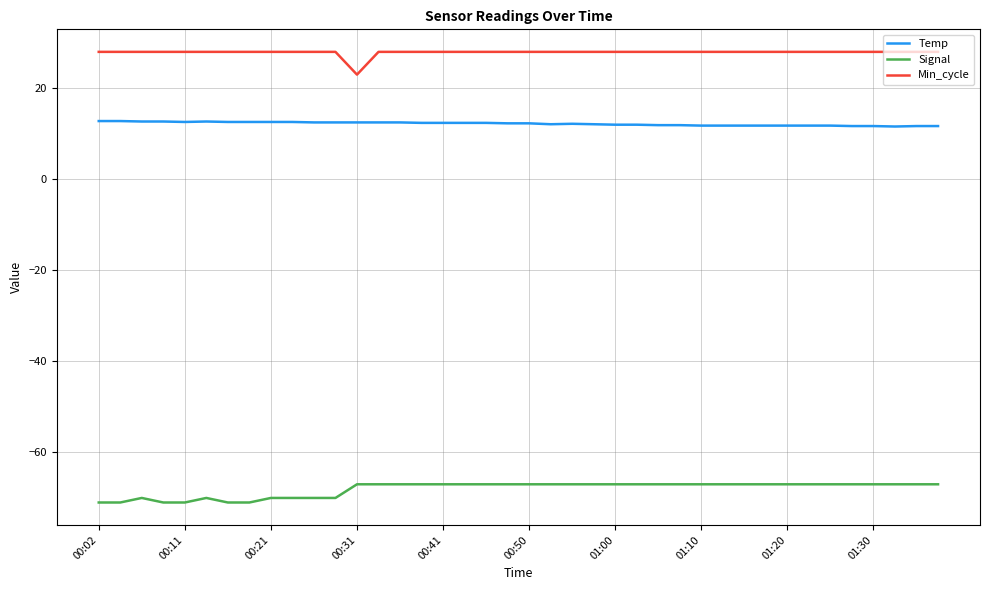

What is the smallest value displayed?

-71.0